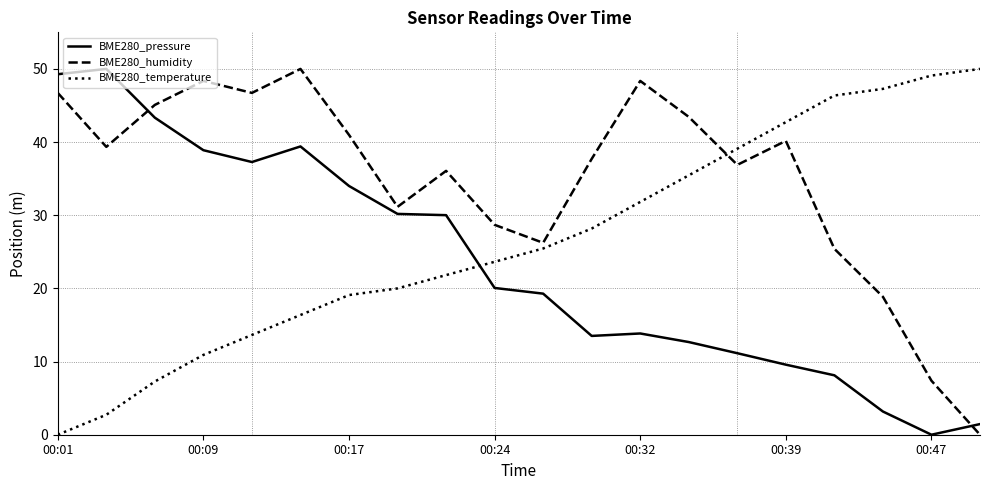

True or false: BME280_pressure has more than 1 interior local peaks.

True